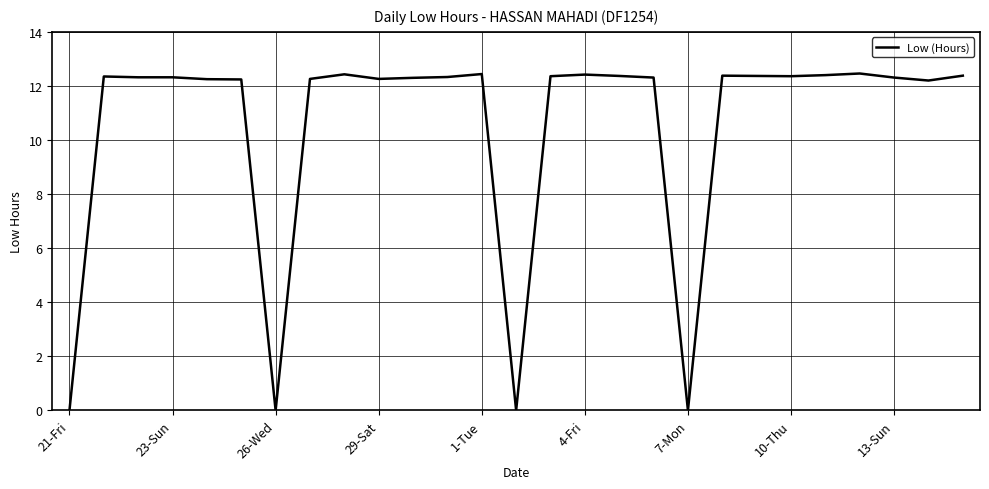

Count the number of categories in the chart.

27